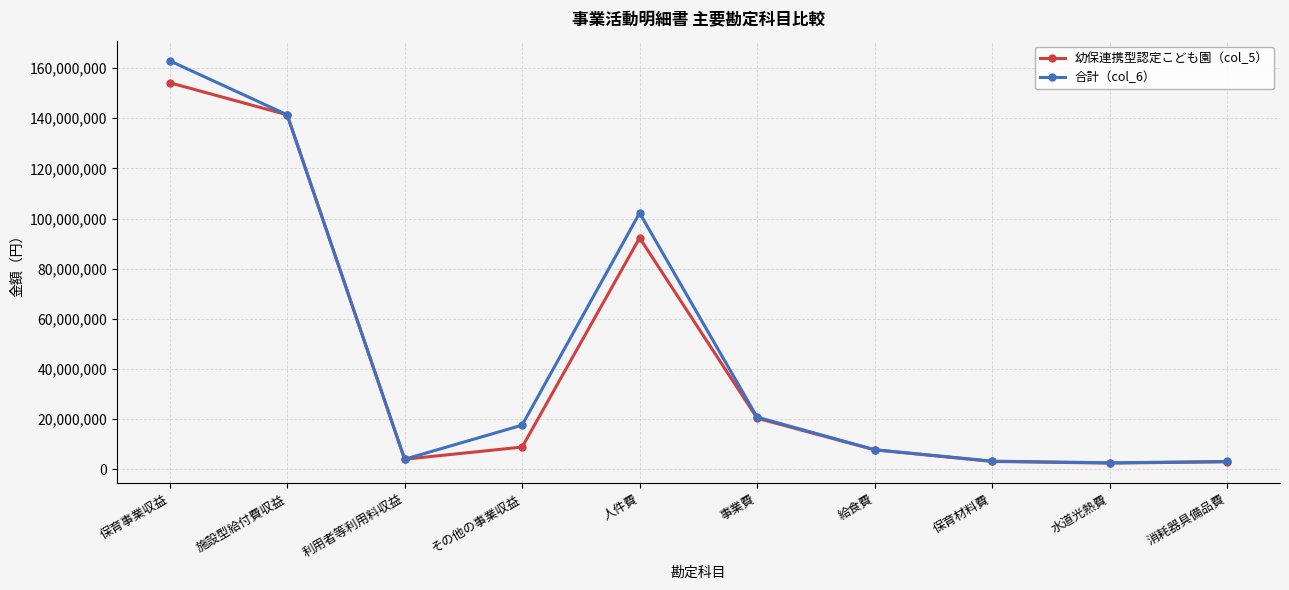

What is the lowest value of the 幼保連携型認定こども園（col_5） series?

2432761